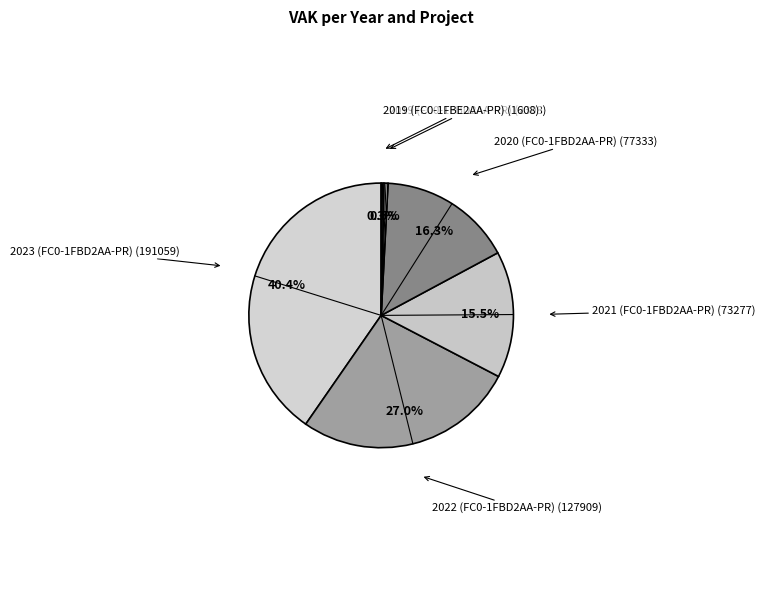

How many slices are in this pie chart?

6